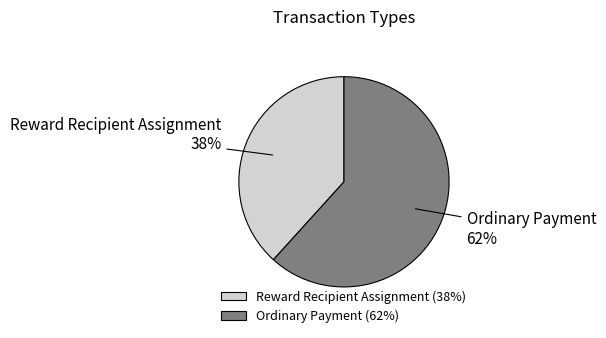

To the nearest percent, what percentage of the pie is Reward Recipient Assignment?

38%